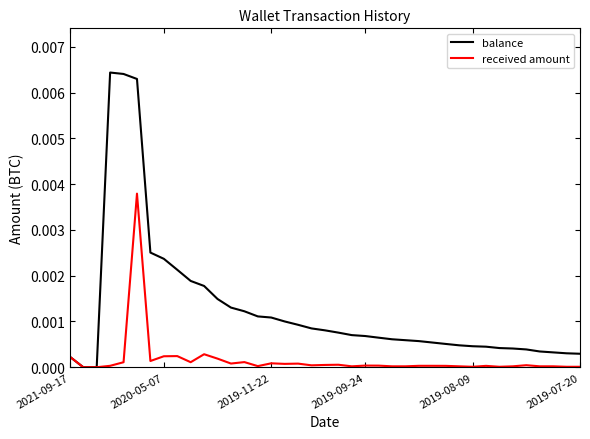

Which series has the largest total across all categories?

balance